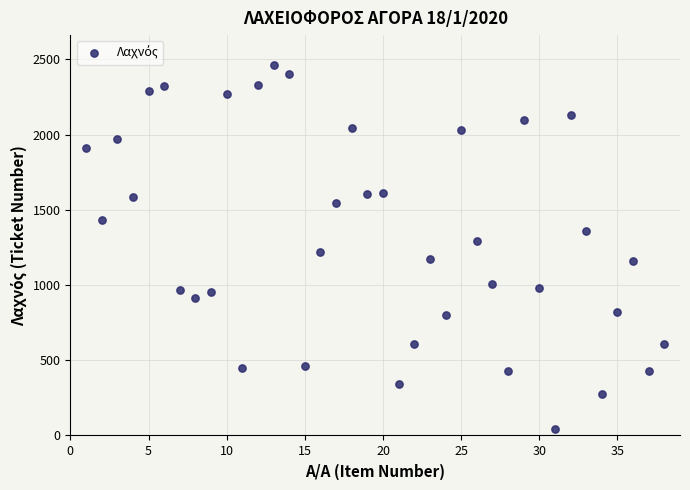

What is the range of X values (max minus min)?

37